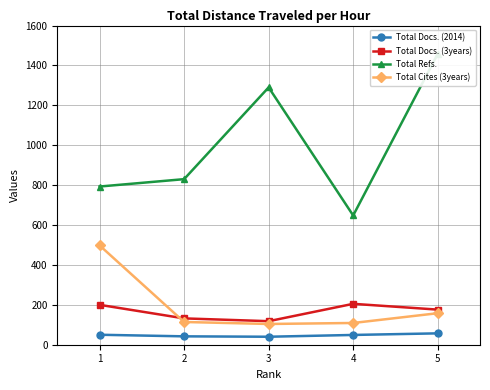

Between 4 and 1, which is larger?

1